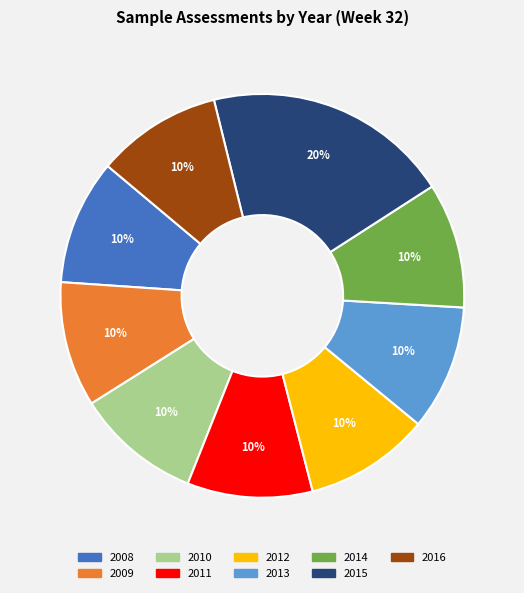

What is the ratio of the value at 2014 to the value at 2010?

1.0